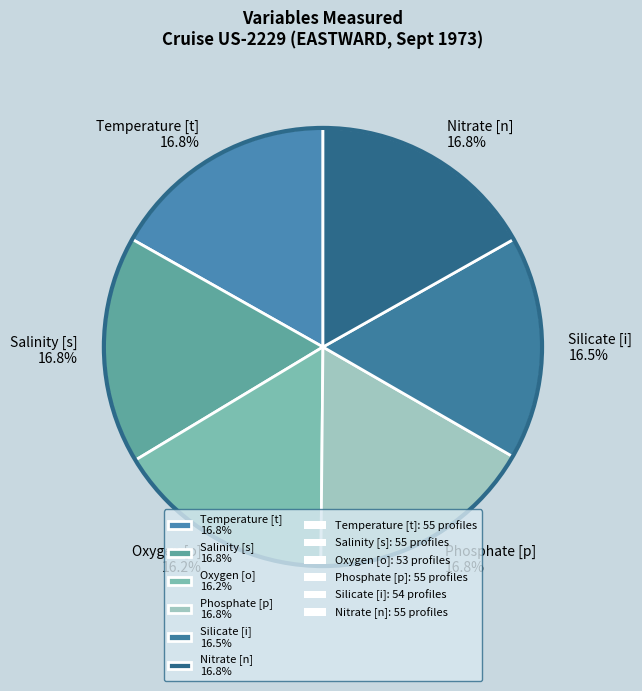

Is Temperature [t] 16.8% the majority of the pie?

No